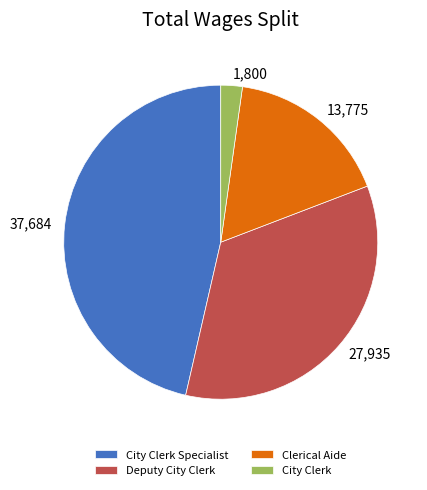

Do Clerical Aide and City Clerk together represent more than half of the pie?

No